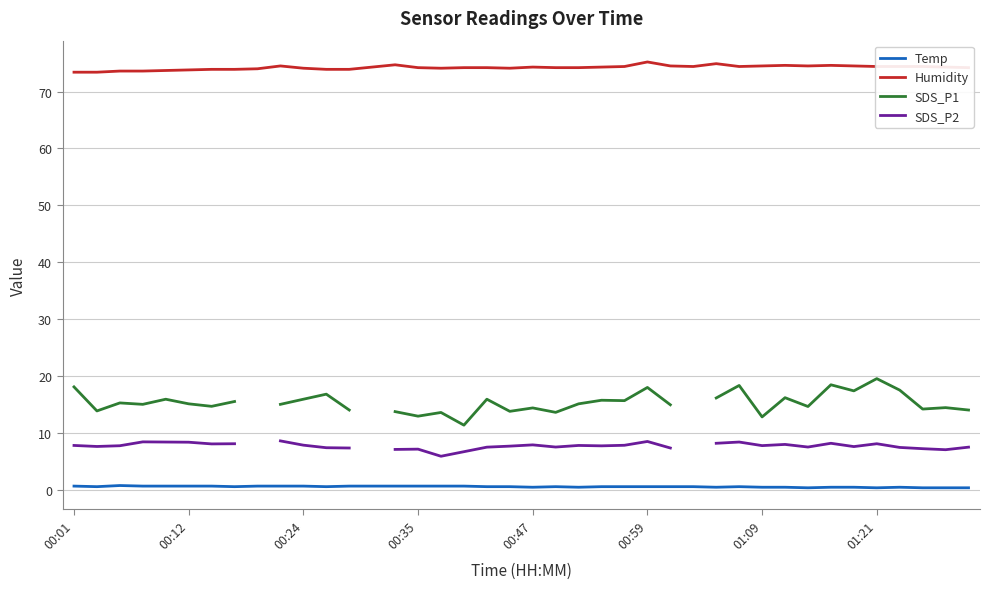

True or false: Temp has a value of 0.6 at 00:35.

True